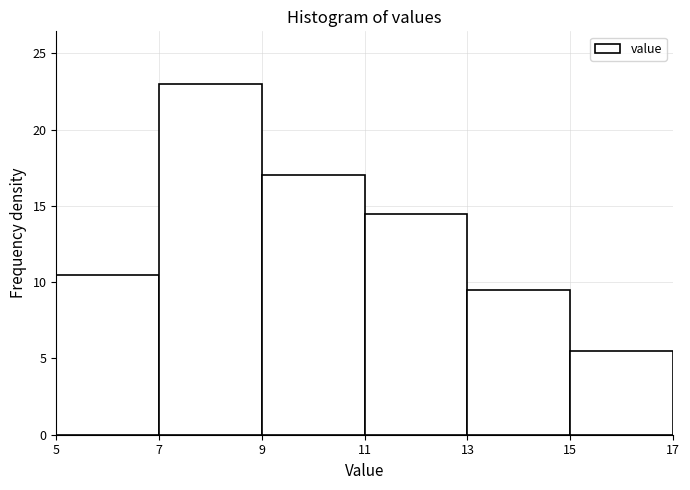

Reading left to right, transcribe this chart: for each bar, give the range it covers on the x-axis and its height. The values are not printed on the chart, so give them approximately, as read against the axis.

5 to 7: 10.5
7 to 9: 23.0
9 to 11: 17.0
11 to 13: 14.5
13 to 15: 9.5
15 to 17: 5.5